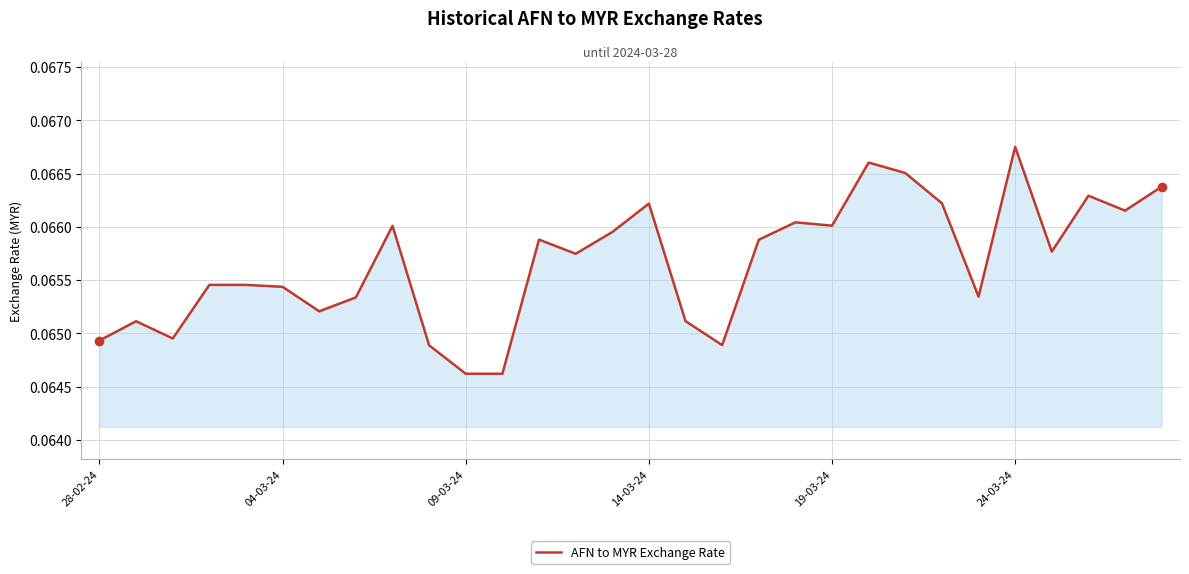

Does the chart display data point markers on the line(s)?

No